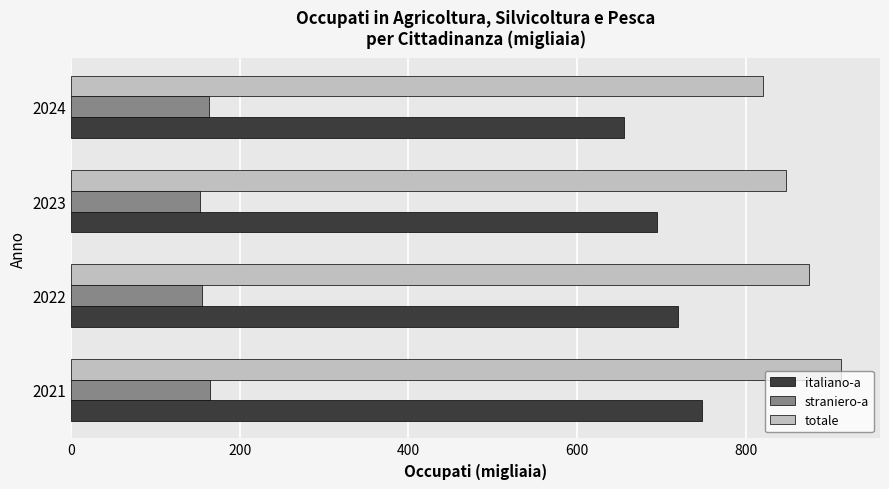

Which series has the largest range (max minus min)?

totale